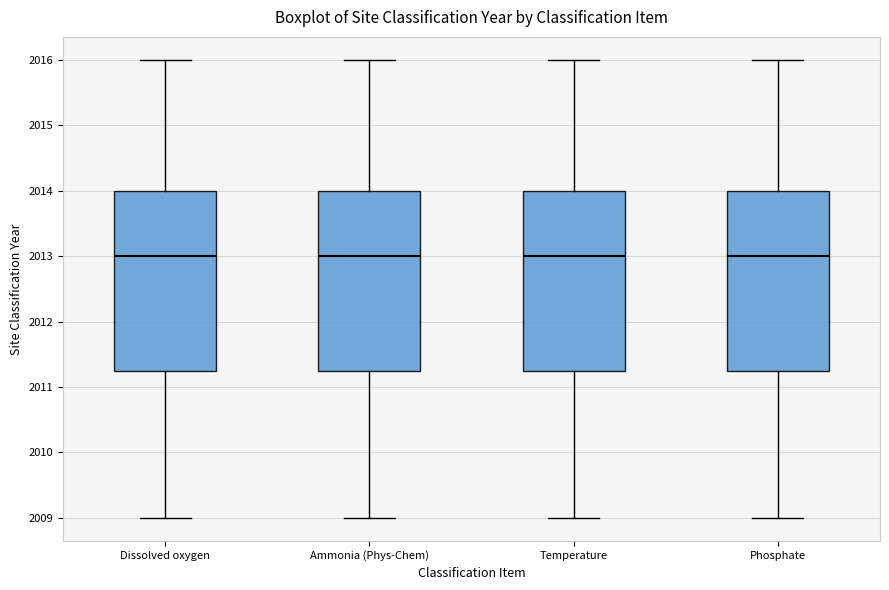

Reading left to right, read every box against the y-axis: the position of its median line, the range the box covers, and the ends of its whiskers. The values are not printed on the chart, so give them approximately, as read against the axis.

Dissolved oxygen: median 2013.0, box 2011.3 to 2014.0, whiskers 2009.0 to 2016.0
Ammonia (Phys-Chem): median 2013.0, box 2011.3 to 2014.0, whiskers 2009.0 to 2016.0
Temperature: median 2013.0, box 2011.3 to 2014.0, whiskers 2009.0 to 2016.0
Phosphate: median 2013.0, box 2011.3 to 2014.0, whiskers 2009.0 to 2016.0